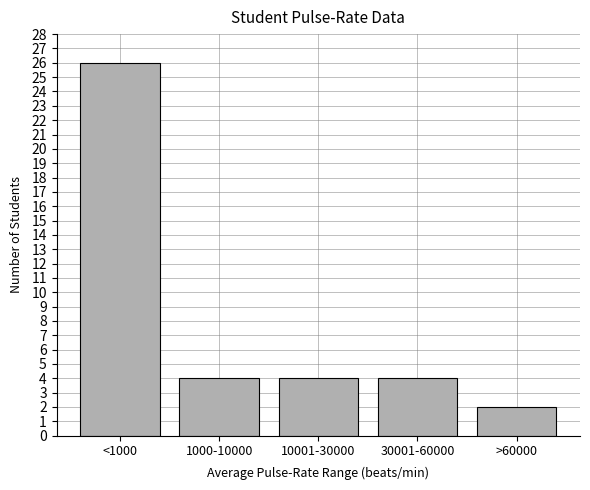

Reading left to right, transcribe all the data shown in this chart.

26	4	4	4	2